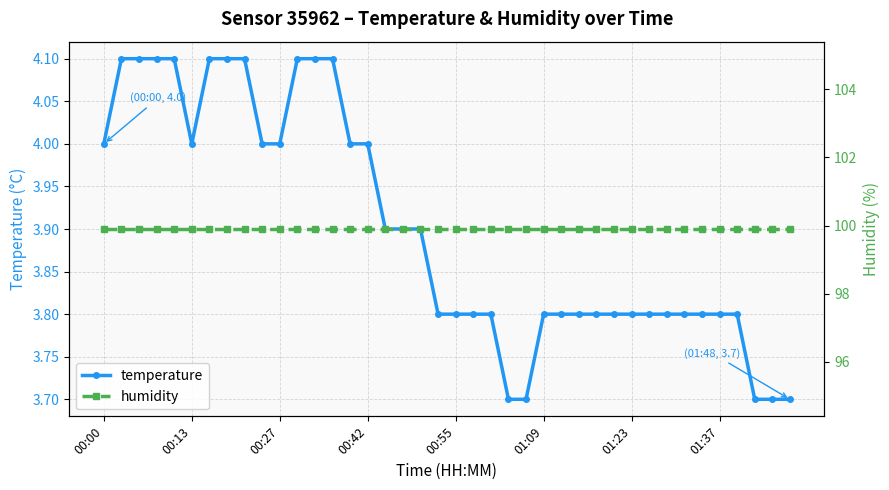

How many lines are shown in the chart?

2